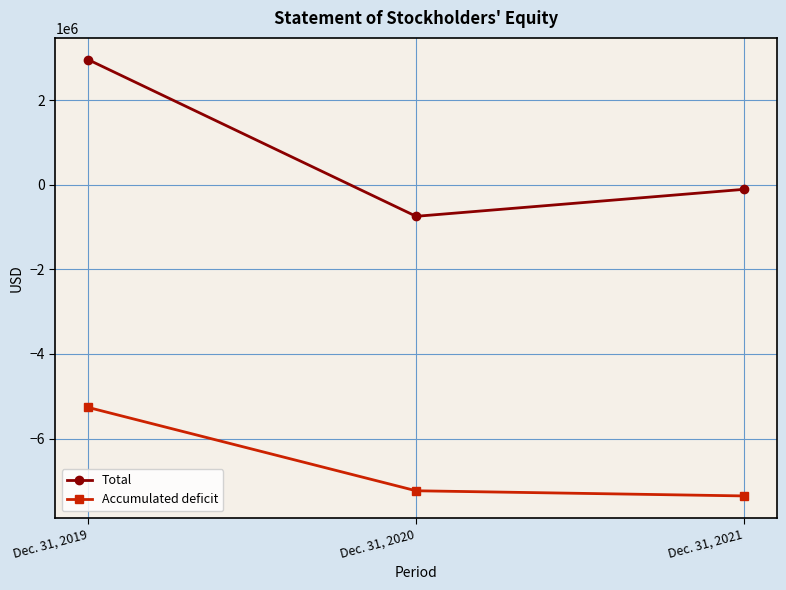

Read the Total value at Dec. 31, 2020, to the nearest 100.

-744900